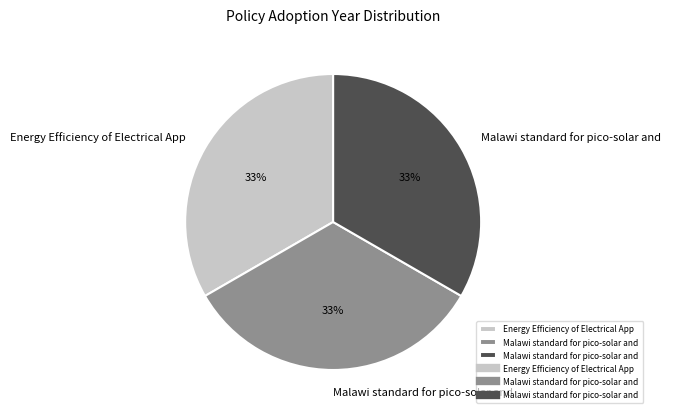

How many slices are in this pie chart?

3